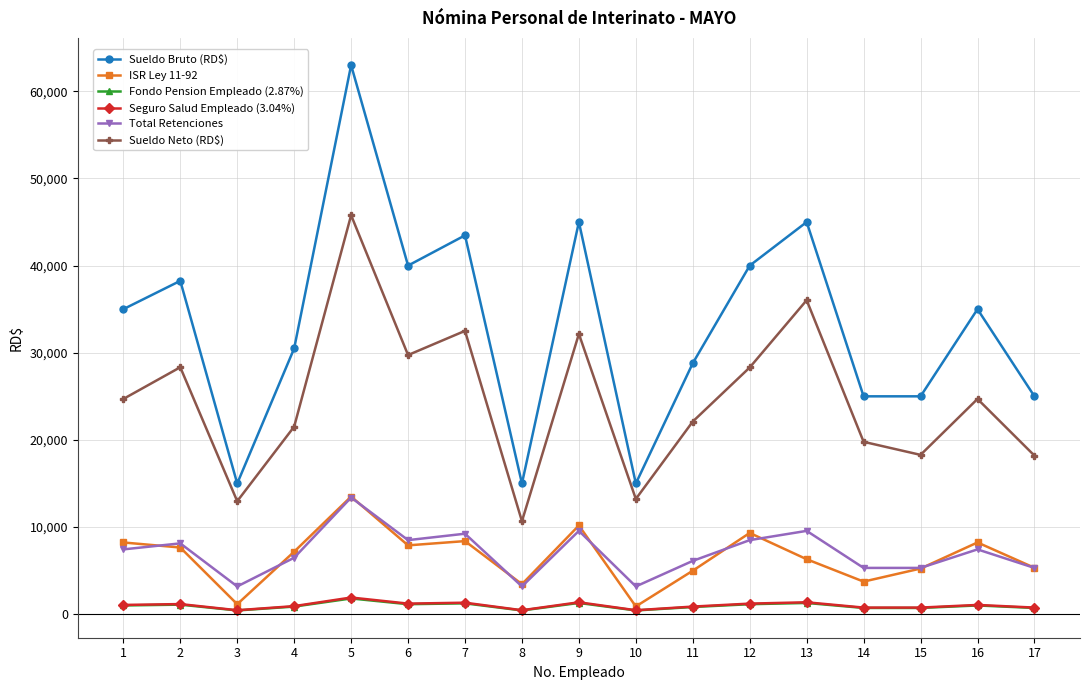

Where is the first local minimum for Sueldo Bruto (RD$)?

3